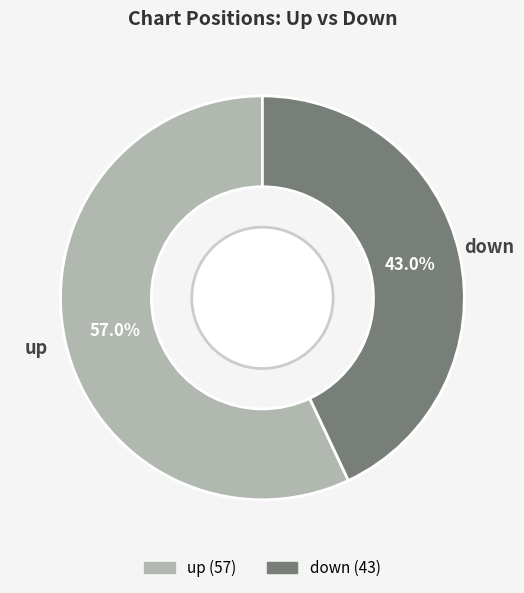

What percentage is the up slice, to the nearest percent?

57%